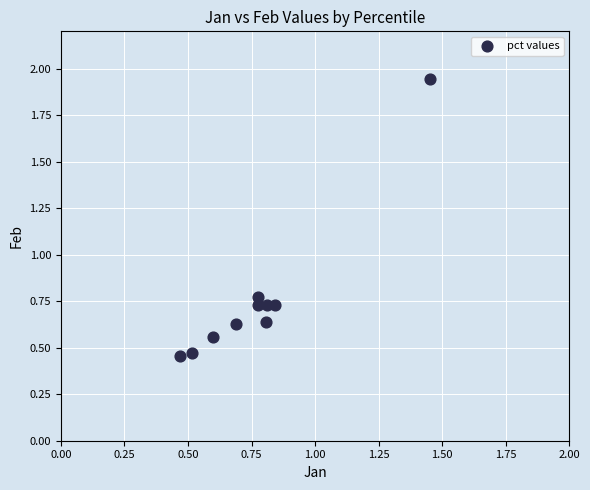

What is the range of Y values (max minus min)?

1.5